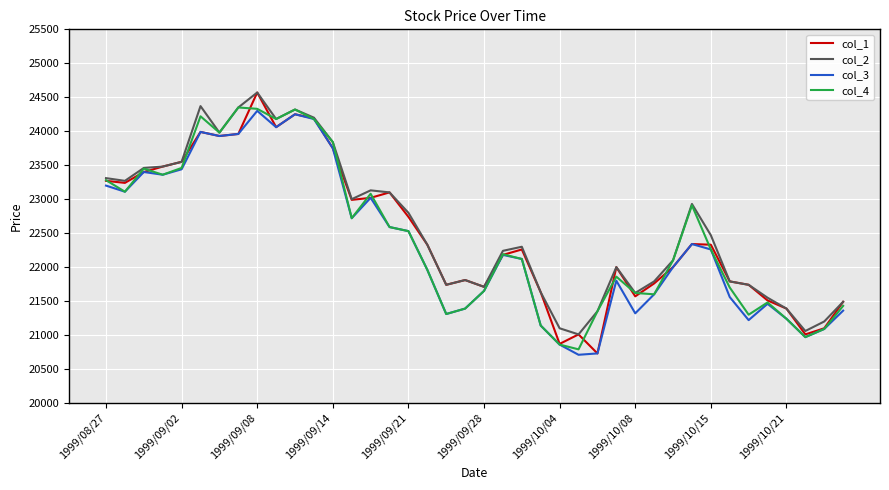

What is the greatest value displayed?

24570